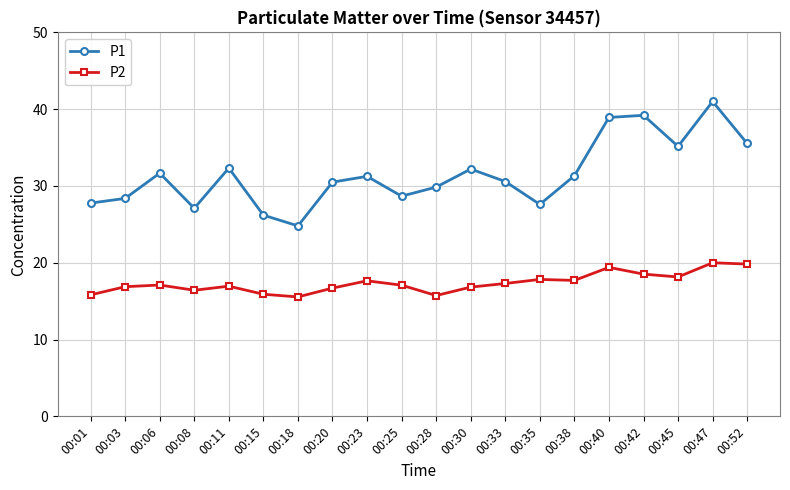

At which category does P1 reach its first local valley?

00:08